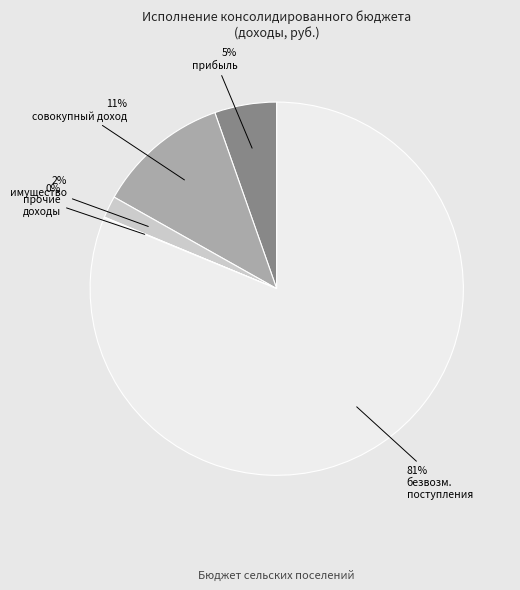

Does any single category account for the majority?

Yes